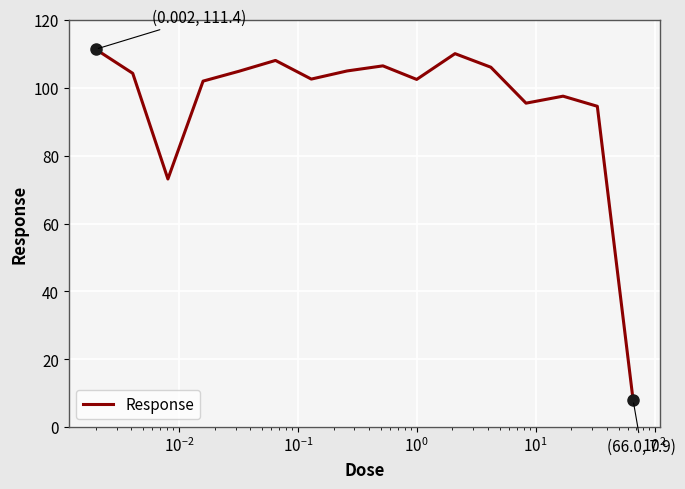

What is the maximum value shown in the chart?

111.4